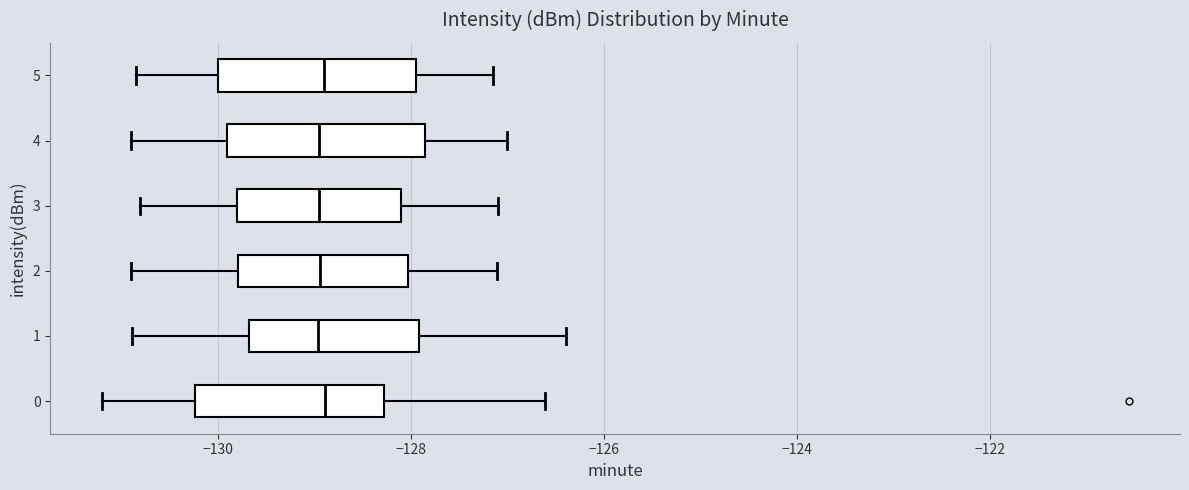

Reading bottom to top, transcribe this box plot: for each box, give where its median line is, the range the box spans, and where its two whiskers end, as read against the x-axis. The values are not printed on the chart, so give them approximately, as read against the axis.

0: median -128.8, box -130.2 to -128.2, whiskers -131.2 to -126.6
1: median -129.0, box -129.6 to -128.0, whiskers -130.8 to -126.4
2: median -129.0, box -129.8 to -128.0, whiskers -131.0 to -127.2
3: median -129.0, box -129.8 to -128.0, whiskers -130.8 to -127.0
4: median -129.0, box -129.8 to -127.8, whiskers -130.8 to -127.0
5: median -128.8, box -130.0 to -128.0, whiskers -130.8 to -127.2